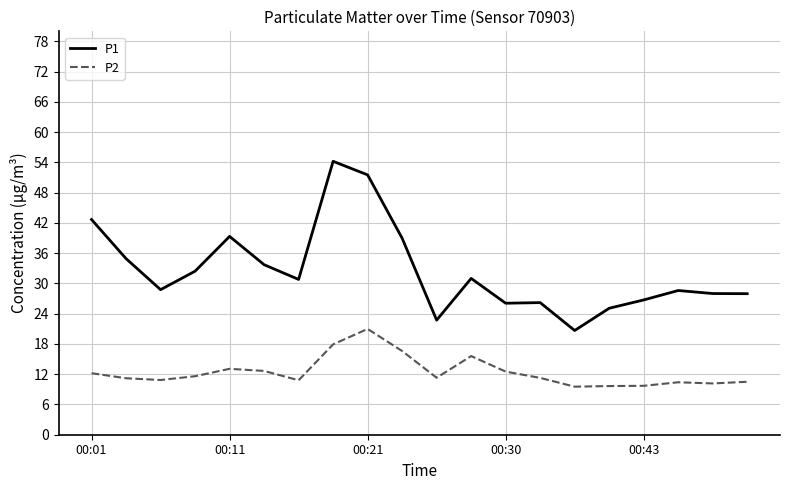

Which series has the largest range (max minus min)?

P1